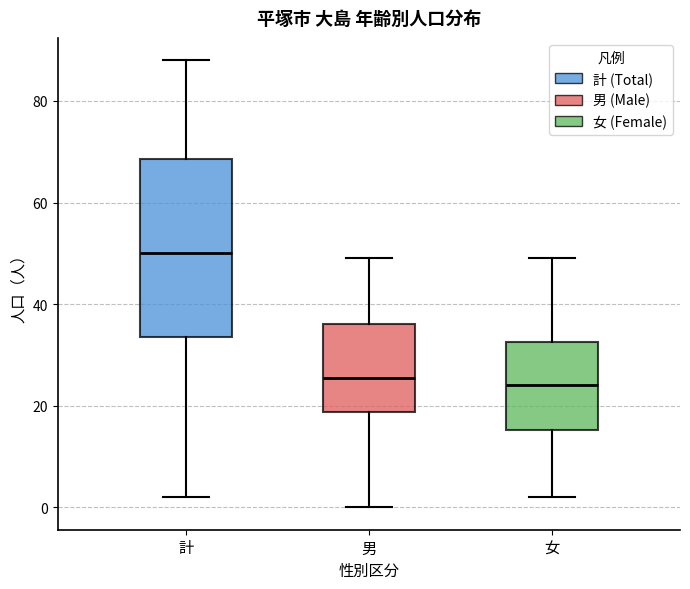

Reading left to right, read every box against the y-axis: the position of its median line, the range the box covers, and the ends of its whiskers. The values are not printed on the chart, so give them approximately, as read against the axis.

計: median 50, box 34 to 68, whiskers 2 to 88
男: median 26, box 18 to 36, whiskers 0 to 50
女: median 24, box 16 to 32, whiskers 2 to 50